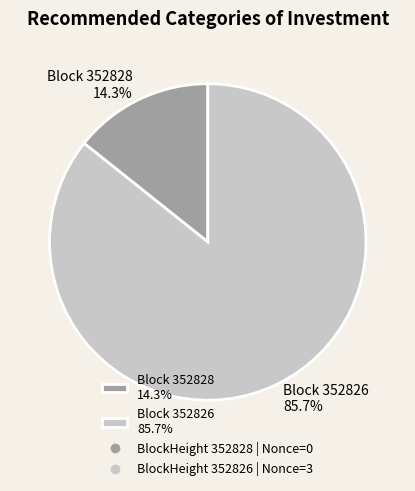

Count the number of slices in the pie.

2